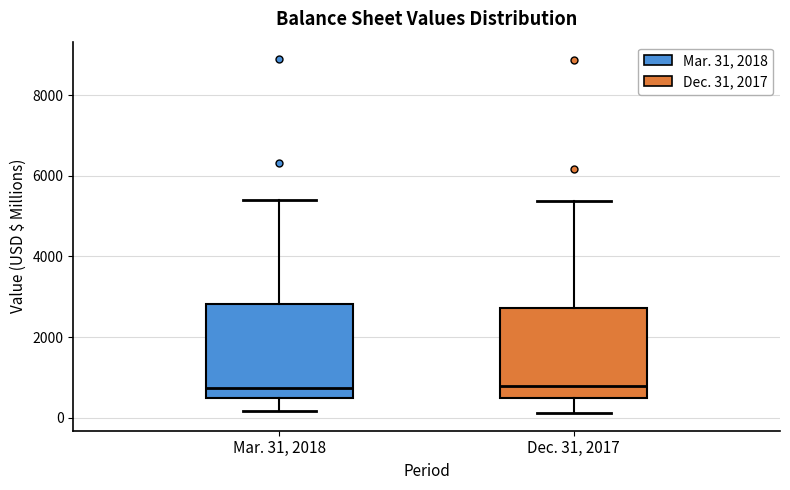

Reading left to right, read every box against the y-axis: the position of its median line, the range the box covers, and the ends of its whiskers. The values are not printed on the chart, so give them approximately, as read against the axis.

Mar. 31, 2018: median 800, box 400 to 2800, whiskers 200 to 5400
Dec. 31, 2017: median 800, box 400 to 2800, whiskers 200 to 5400